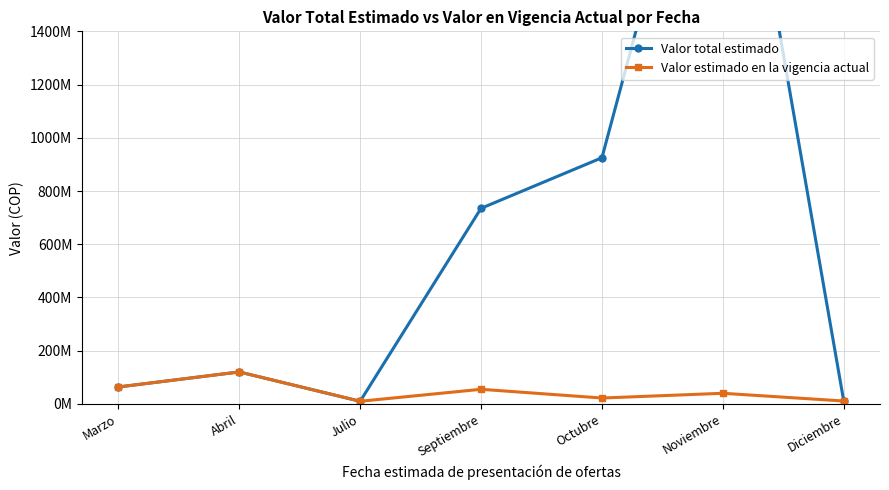

What is the difference between the second highest and second lowest values in the Valor estimado en la vigencia actual series?

52702108